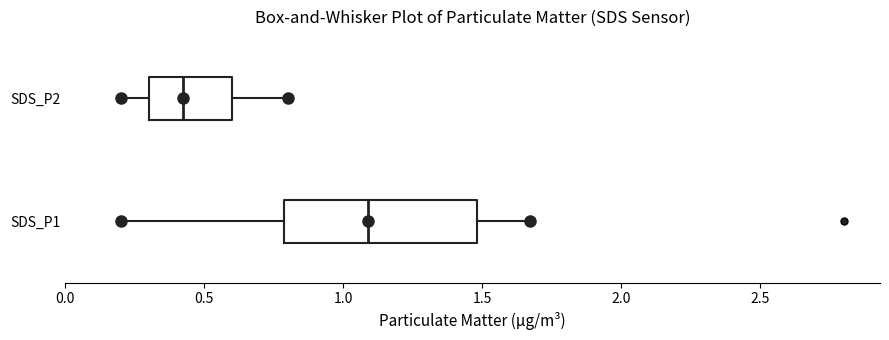

Which box's median line is the furthest to the left?

SDS_P2